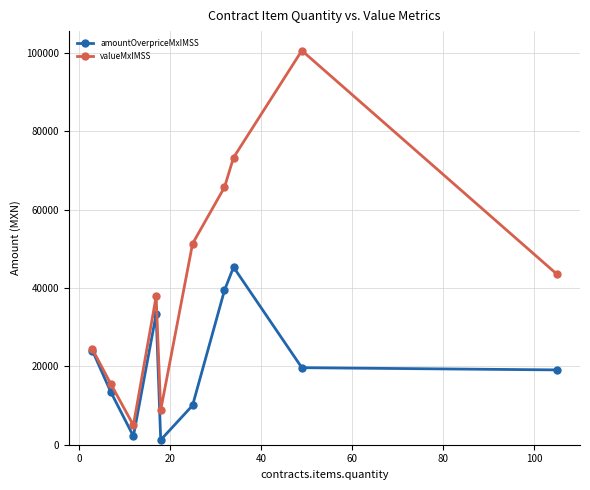

Is it true that contracts.items.unit.value.amountOverpriceMxIMSS equals 53302.2 at 100?

False